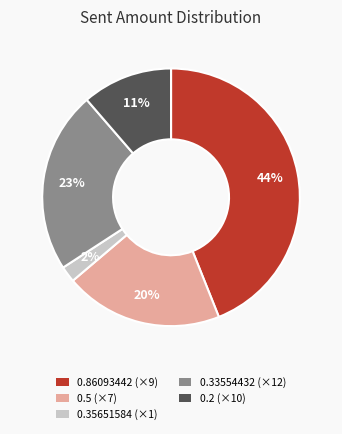

What percentage is the 0.2 slice, to the nearest percent?

11%